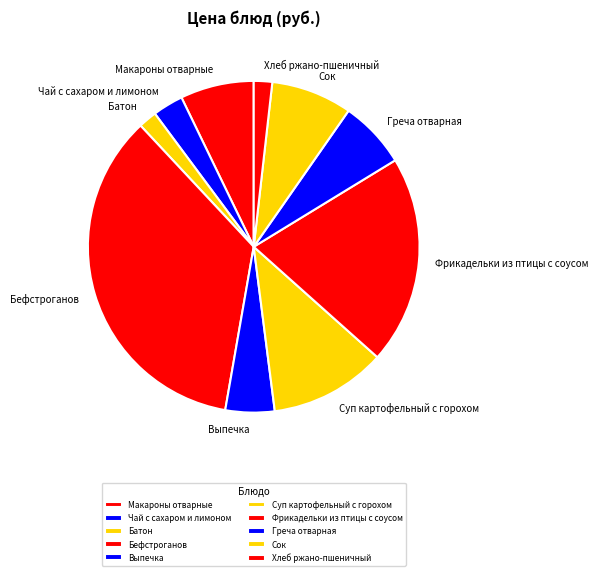

Which category has the biggest portion of the pie?

Бефстроганов